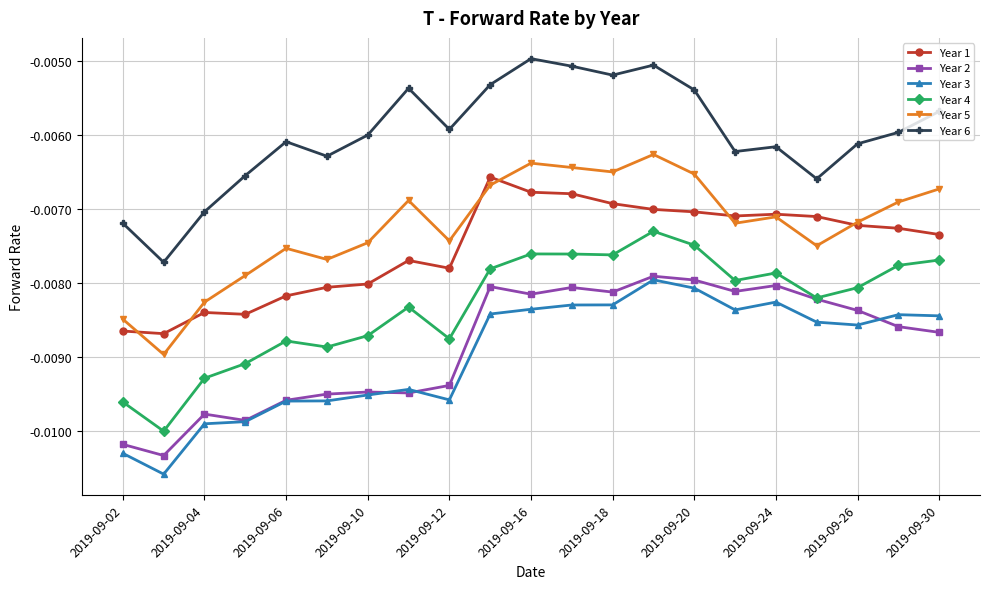

True or false: Year 6 and Year 5 intersect in this chart.

False